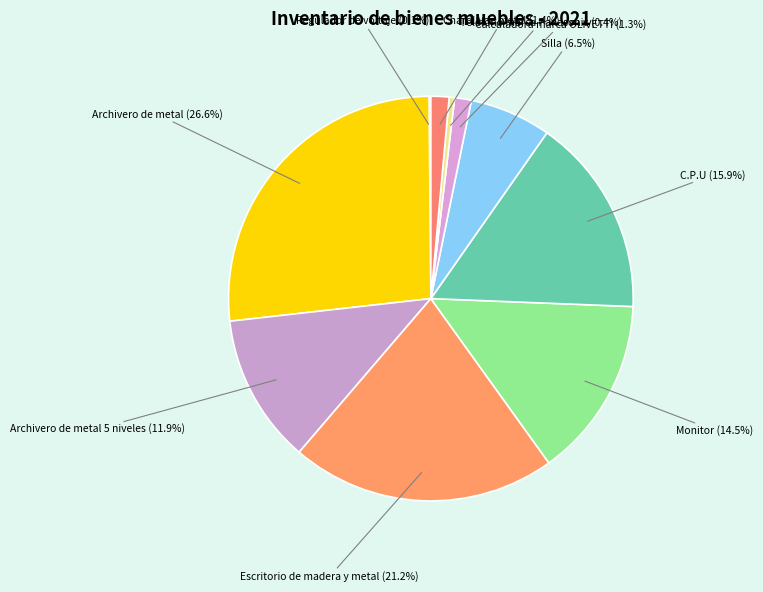

To the nearest percent, what portion does Escritorio de madera y metal represent?

21%